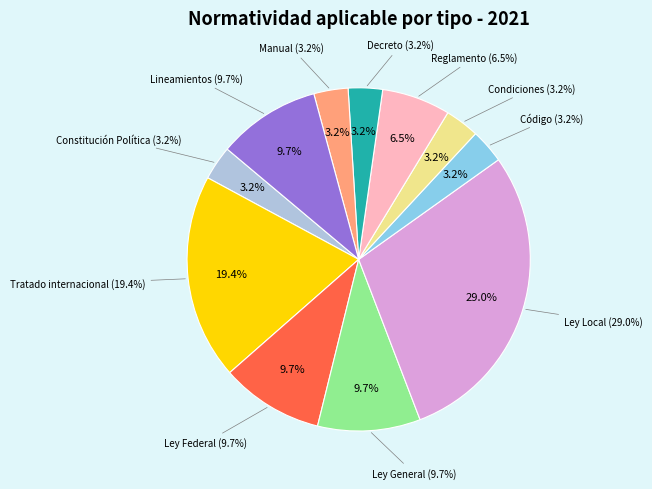

What percentage is the Ley General slice, to the nearest percent?

10%